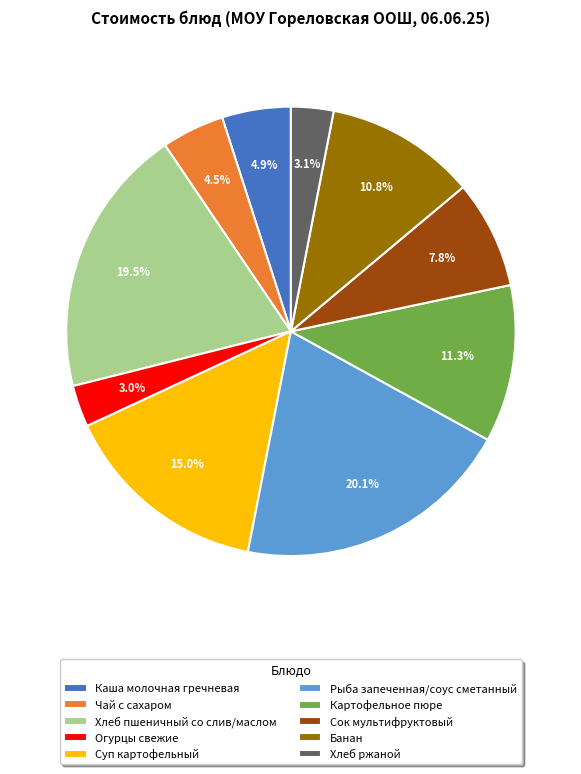

Is it true that Огурцы свежие is 3% of the pie?

True